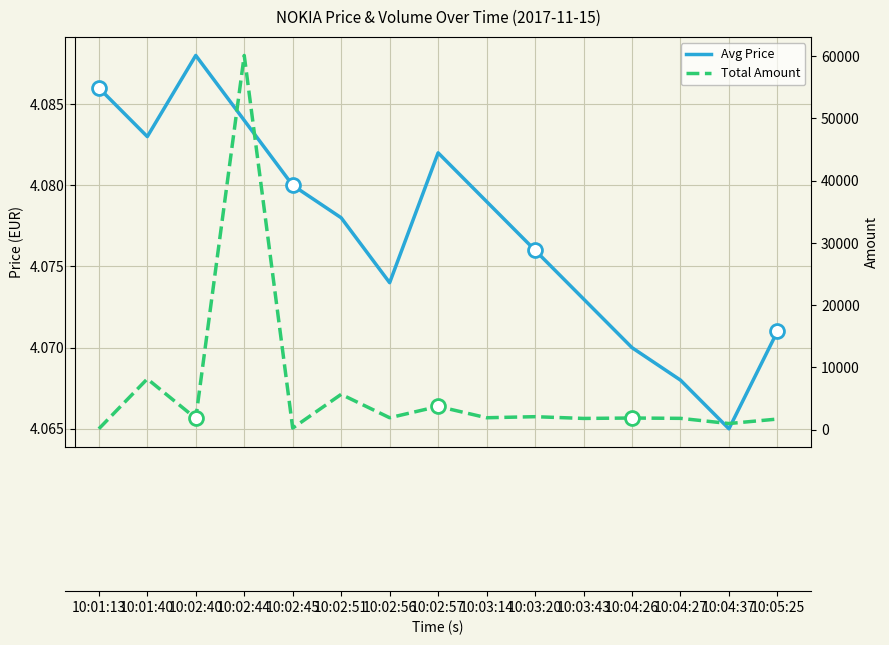

True or false: Avg Price and Total Amount cross at least once.

False